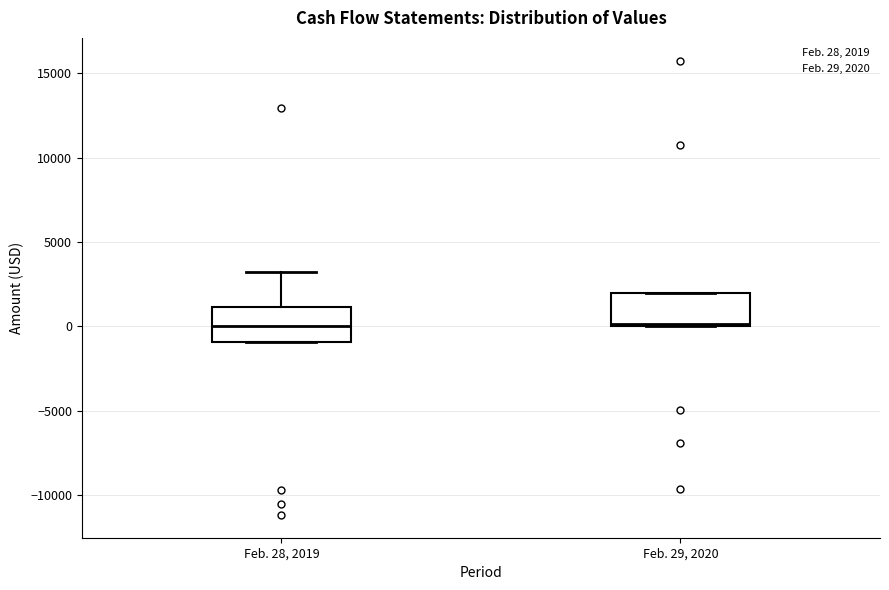

Reading left to right, read every box against the y-axis: the position of its median line, the range the box covers, and the ends of its whiskers. The values are not printed on the chart, so give them approximately, as read against the axis.

Feb. 28, 2019: median 0, box -1000 to 1000, whiskers -1000 to 3000
Feb. 29, 2020: median 0 (just above the box's lower edge), box 0 to 2000, whiskers 0 to 2000